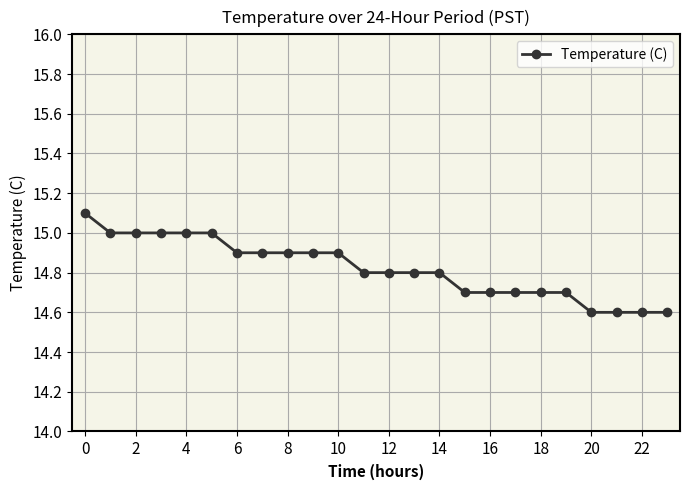

What is the difference between the second highest and second lowest values?

0.4